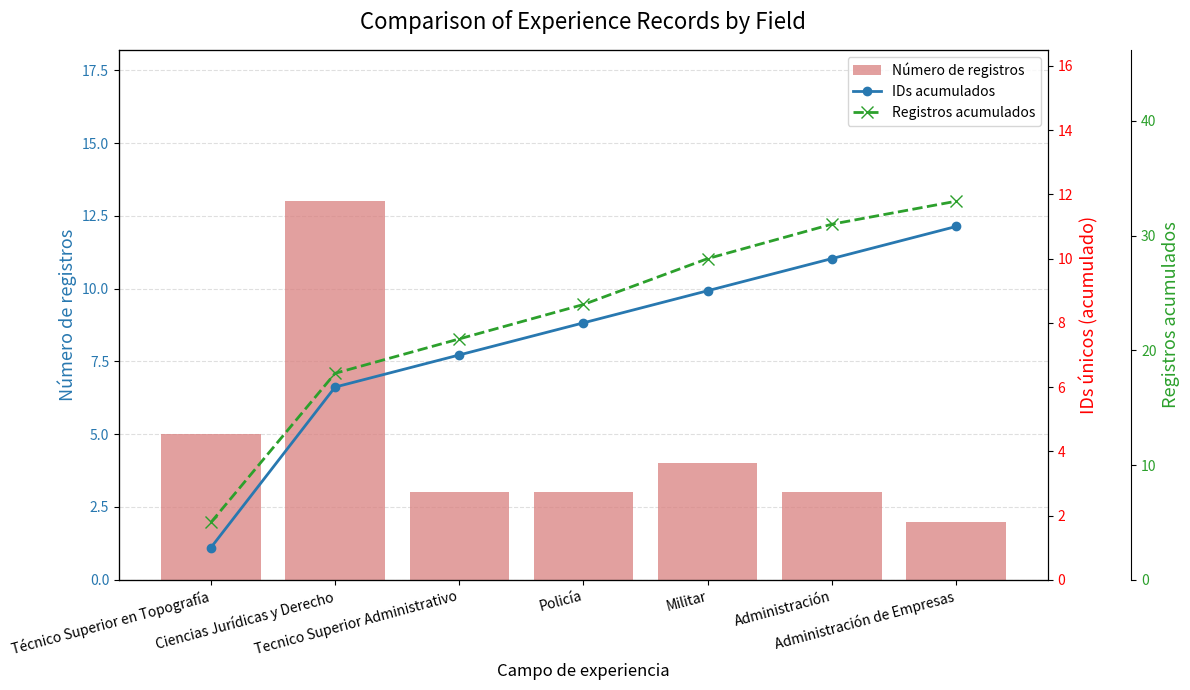

Reading left to right, list all the values displayed in this chart.

Número de registros: 5	13	3	3	4	3	2
IDs acumulados: 1	6	7	8	9	10	11
Registros acumulados: 5	18	21	24	28	31	33